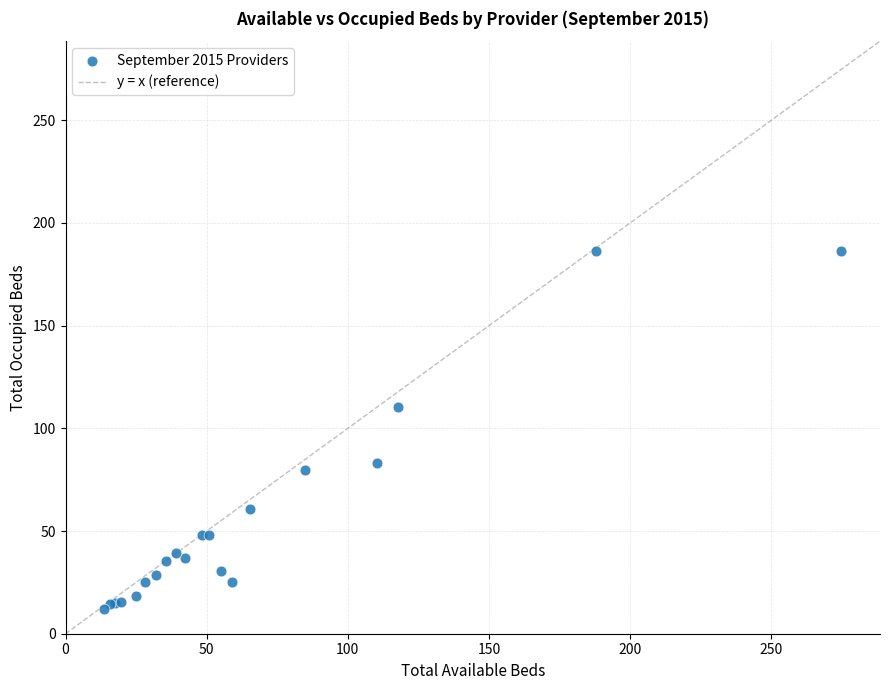

What Y value in the scatter plot is closest to 99?

110.3